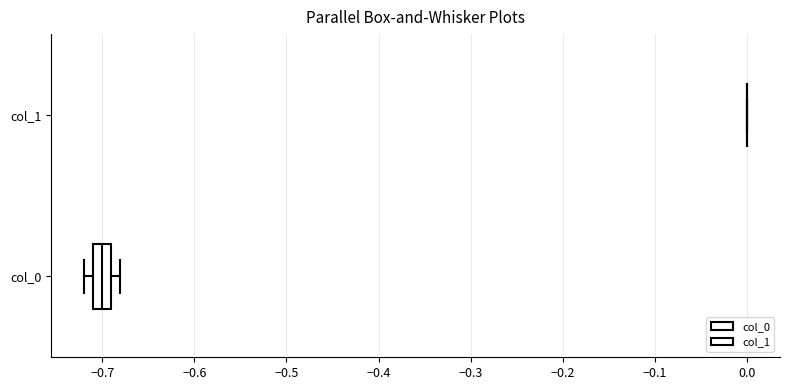

Reading bottom to top, read every box against the x-axis: the position of its median line, the range the box covers, and the ends of its whiskers. The values are not printed on the chart, so give them approximately, as read against the axis.

col_0: median -0.70, box -0.71 to -0.69, whiskers -0.72 to -0.68
col_1: box collapsed to a line at 0.00, whiskers 0.00 to 0.00